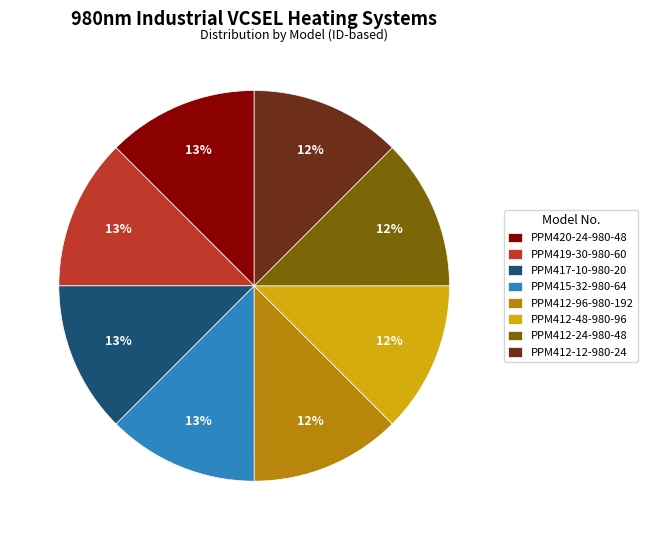

How many segments does this pie chart have?

8